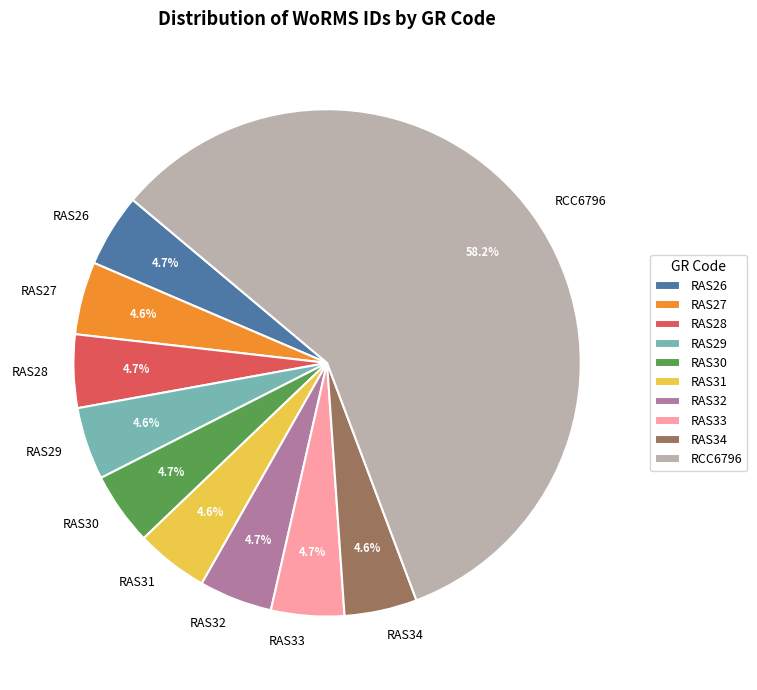

How many slices are in this pie chart?

10